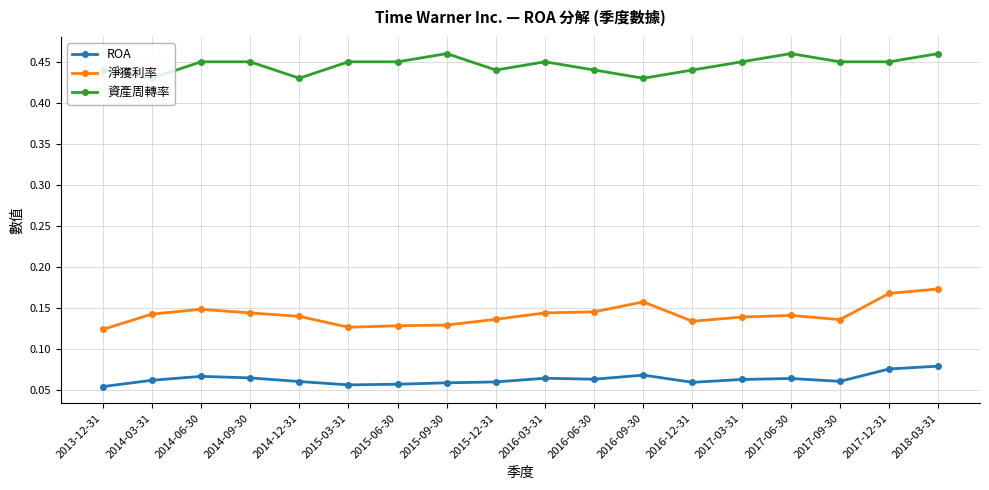

Reading left to right, extract all data points from this chart.

ROA: 0.1	0.1	0.1	0.1	0.1	0.1	0.1	0.1	0.1	0.1	0.1	0.1	0.1	0.1	0.1	0.1	0.1	0.1
淨獲利率: 0.2	0.2	0.1	0.1	0.1	0.1	0.2	0.1	0.1	0.1	0.1	0.1	0.1	0.1	0.1	0.1	0.1	0.1
資產周轉率: 0.5	0.5	0.5	0.5	0.5	0.4	0.4	0.4	0.5	0.4	0.5	0.5	0.5	0.4	0.5	0.5	0.4	0.4